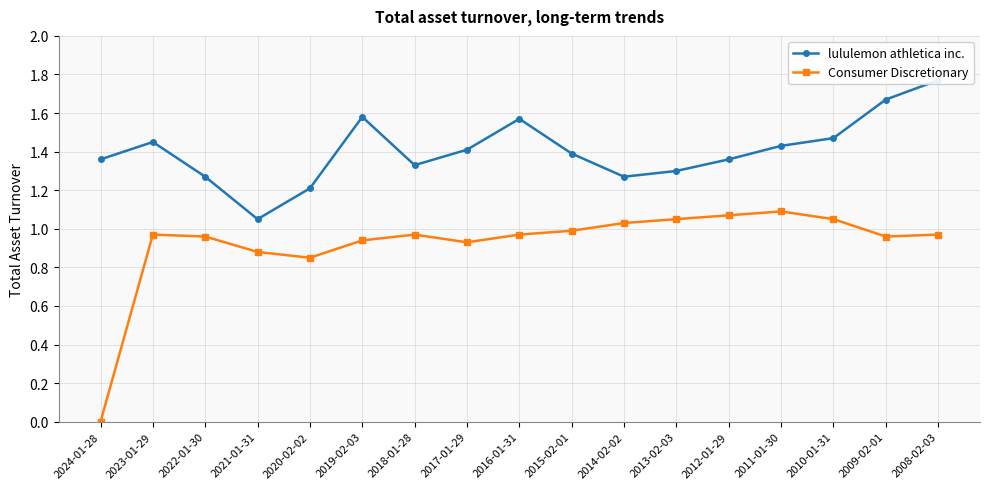

Which series has the largest range (max minus min)?

Consumer Discretionary